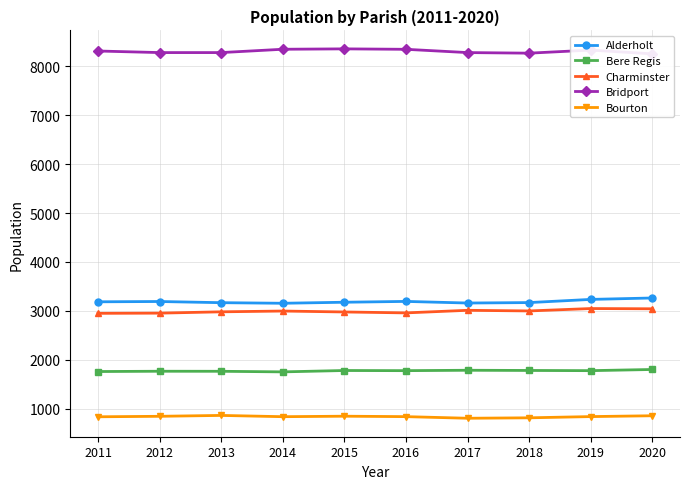

At how many categories does at least one series exceed 1598?

10